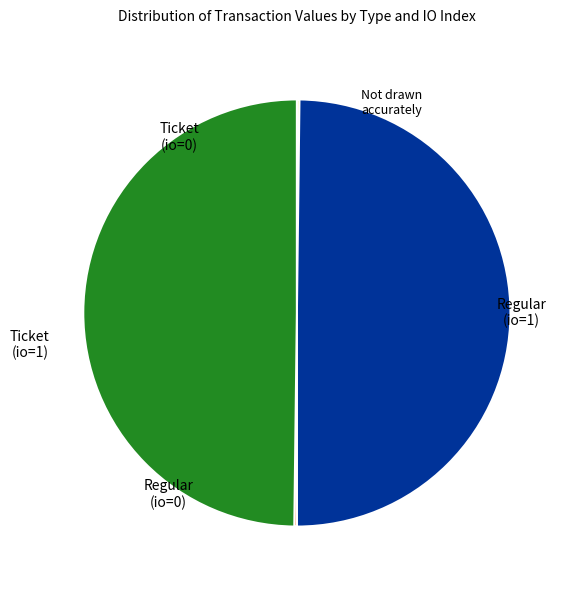

Which slice is the largest?

Ticket (io_index=1)